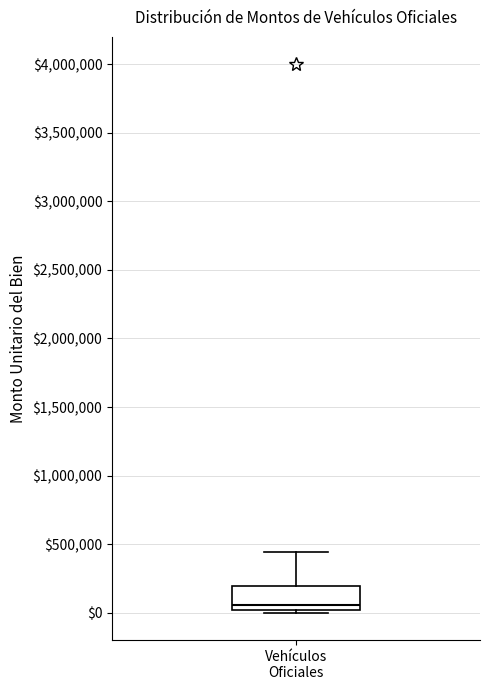

Read this box plot against the y-axis: the position of the median line, the range covered by the box, and the ends of both whiskers. The values are not printed on the chart, so give them approximately, as read against the axis.

median 50000, box 0 to 200000, whiskers 0 (just below the box's lower edge) to 450000